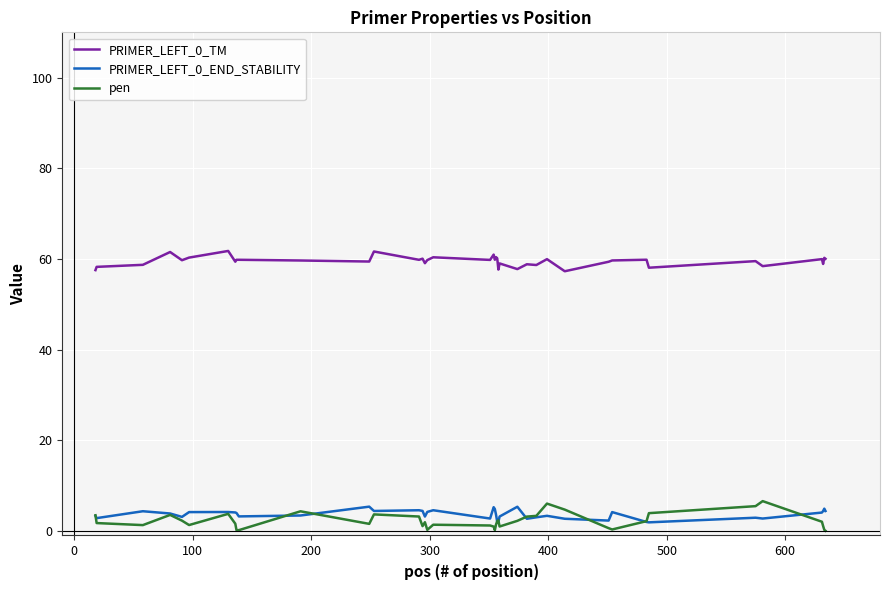

Which series has the largest range (max minus min)?

pen